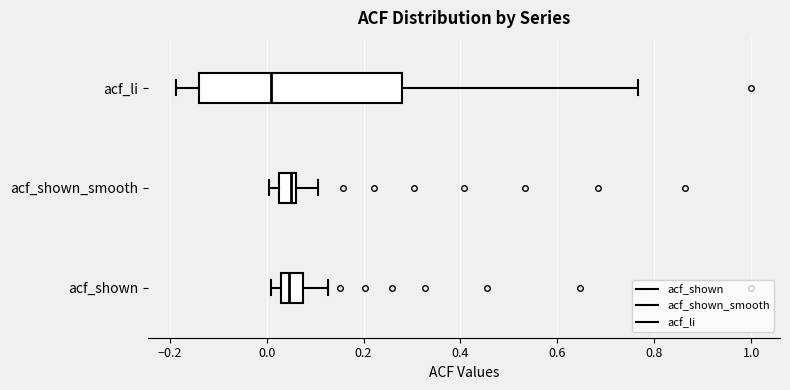

Where does the median line of the box for acf_li sit on the x-axis? The values are not printed on the chart, so give them approximately, as read against the axis.

0.02